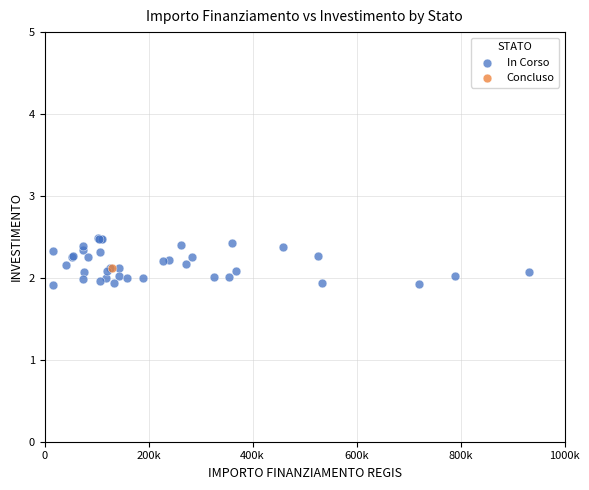

What are all the series names shown in the legend?

In Corso, Concluso